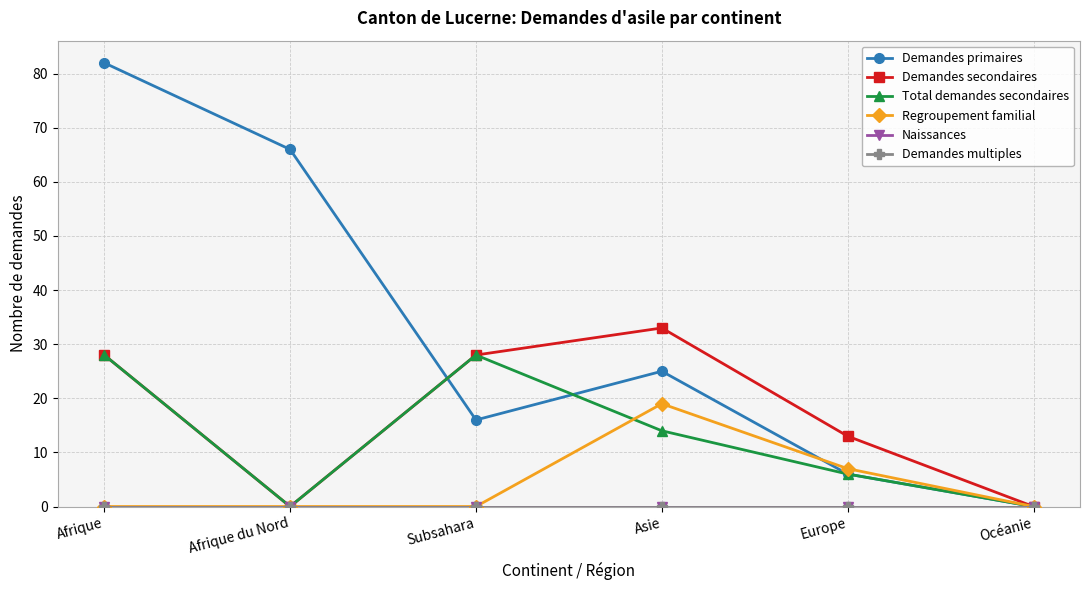

Reading right to left, what are all the values shown in this chart?

Demandes primaires: 0	6	25	16	66	82
Demandes secondaires: 0	13	33	28	0	28
Total demandes secondaires: 0	6	14	28	0	28
Regroupement familial: 0	7	19	0	0	0
Naissances: 0	0	0	0	0	0
Demandes multiples: 0	0	0	0	0	0